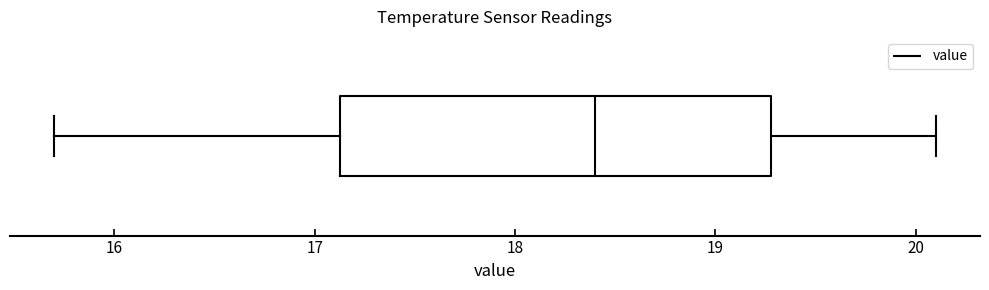

Transcribe this box plot: give where the median line is, the range the box spans, and where the two whiskers end, as read against the x-axis. The values are not printed on the chart, so give them approximately, as read against the axis.

median 18.4, box 17.1 to 19.3, whiskers 15.7 to 20.1